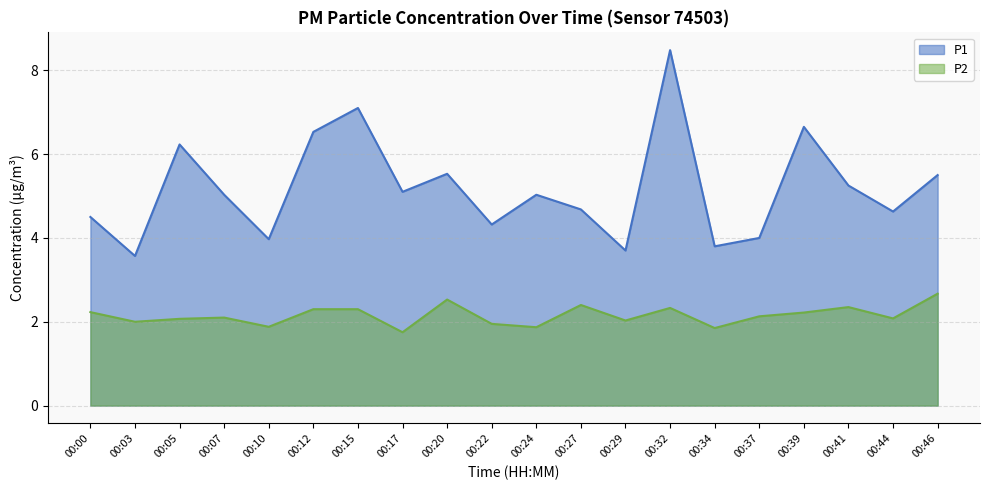

At which label does P2 reach its minimum?

00:17